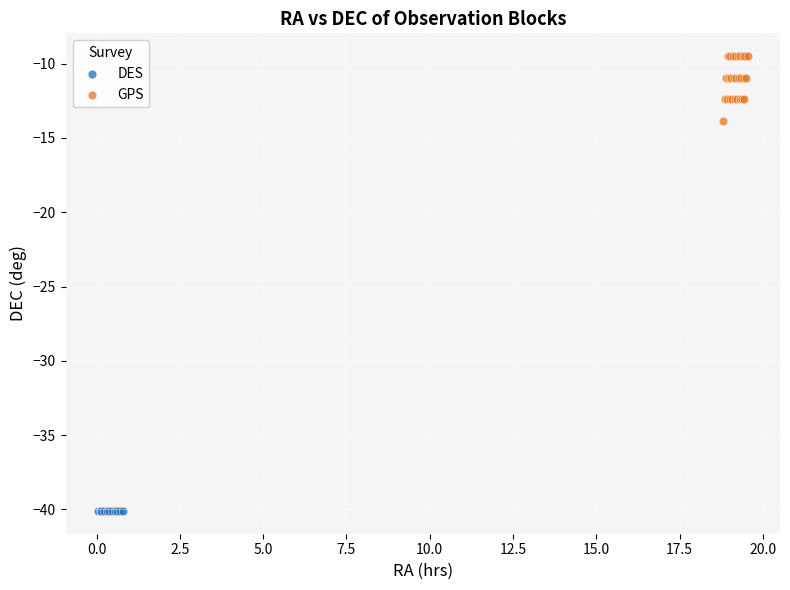

Which series reaches the maximum Y coordinate?

GPS